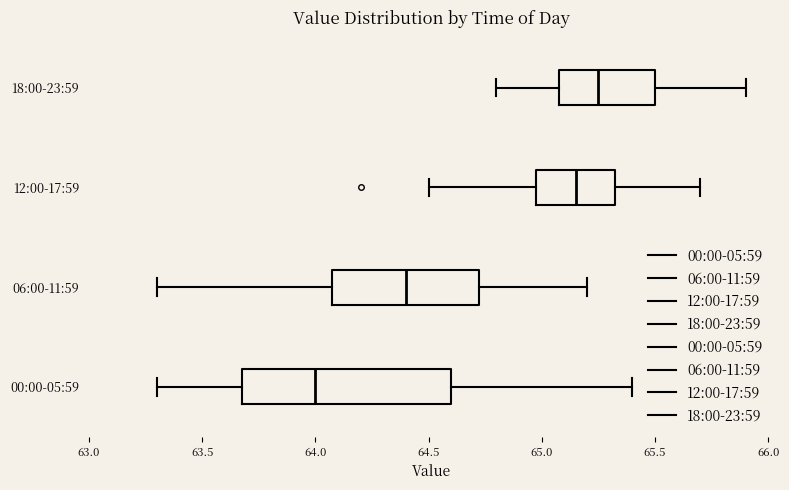

Which box's median line is the furthest to the right?

18:00-23:59